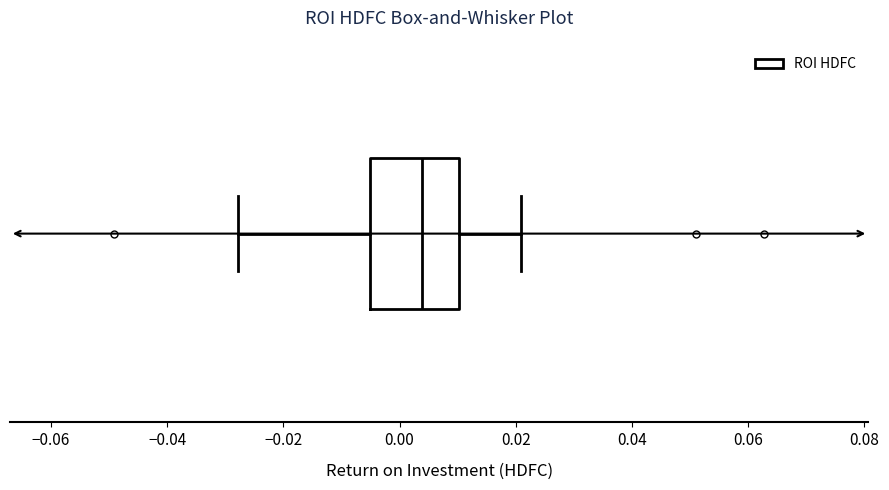

Transcribe this box plot: give where the median line is, the range the box spans, and where the two whiskers end, as read against the x-axis. The values are not printed on the chart, so give them approximately, as read against the axis.

median 0.004, box -0.006 to 0.010, whiskers -0.028 to 0.020